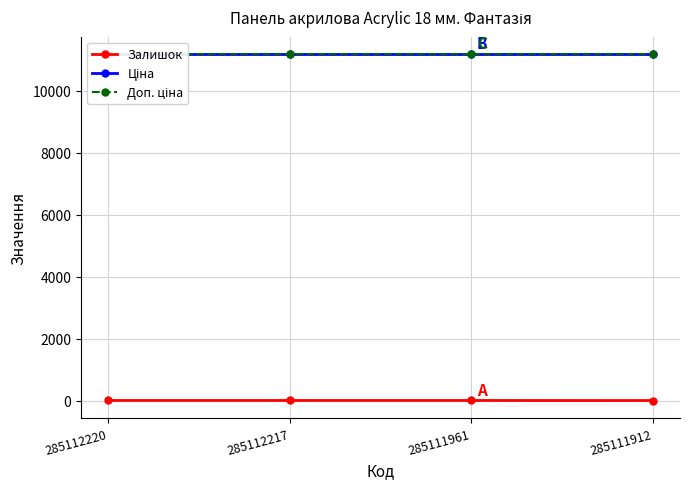

Is the value of Доп. ціна at 285111961 greater than the value of Залишок at 285112217?

Yes